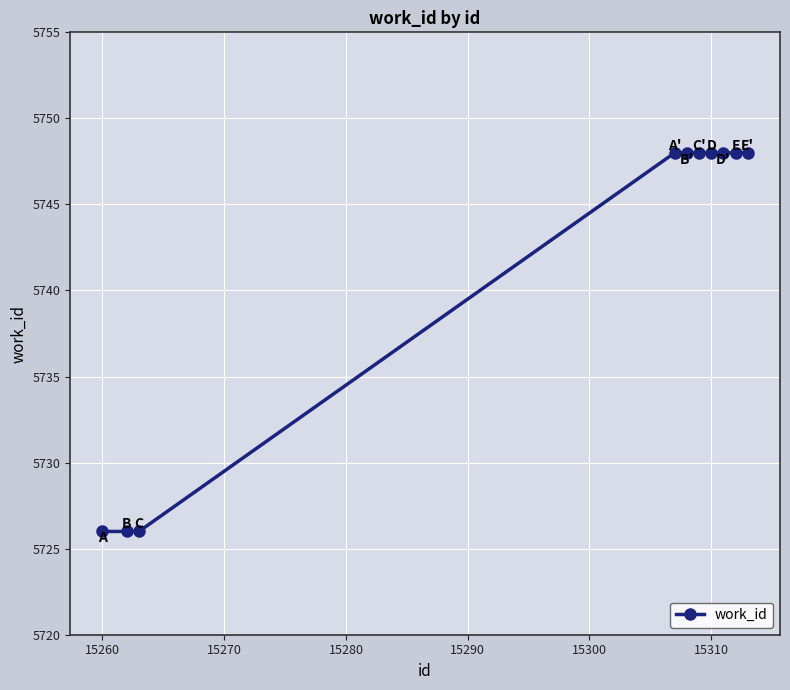

Is this an area chart (filled region under the line)?

No